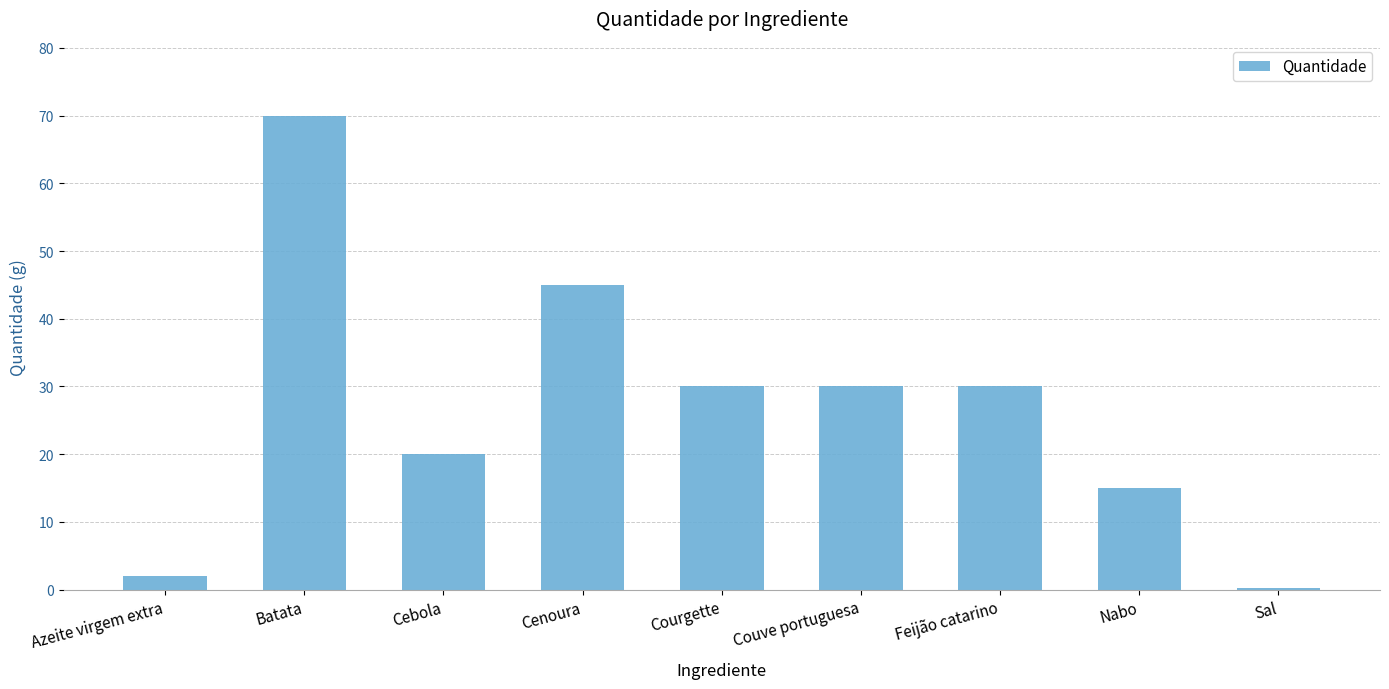

What is the average value?

26.9